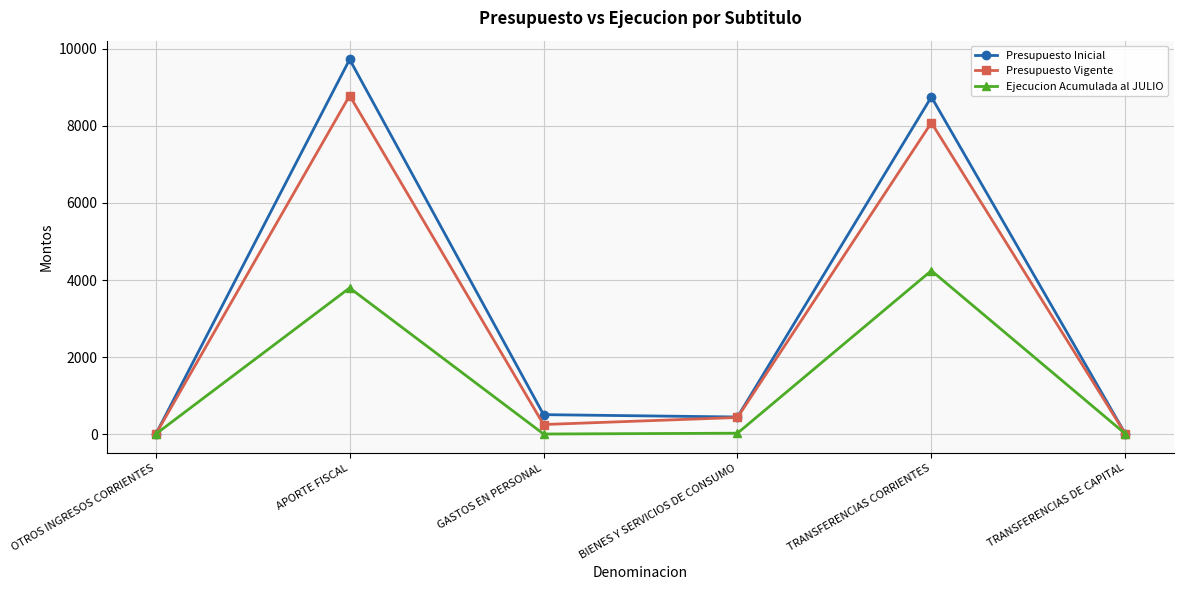

Does the chart display data point markers on the line(s)?

Yes